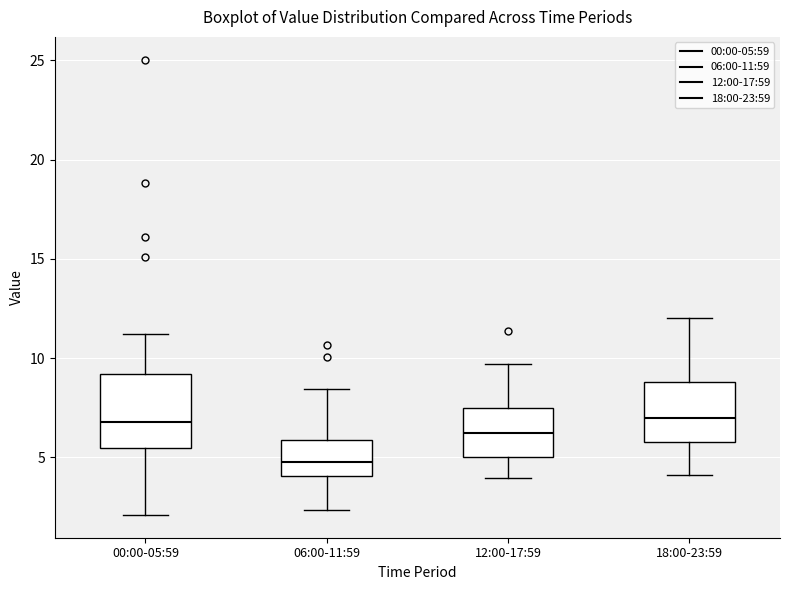

Reading left to right, transcribe this box plot: for each box, give where its median line is, the range the box spans, and where its two whiskers end, as read against the y-axis. The values are not printed on the chart, so give them approximately, as read against the axis.

00:00-05:59: median 7.0, box 5.5 to 9.0, whiskers 2.0 to 11.0
06:00-11:59: median 5.0, box 4.0 to 6.0, whiskers 2.5 to 8.5
12:00-17:59: median 6.0, box 5.0 to 7.5, whiskers 4.0 to 9.5
18:00-23:59: median 7.0, box 6.0 to 9.0, whiskers 4.0 to 12.0